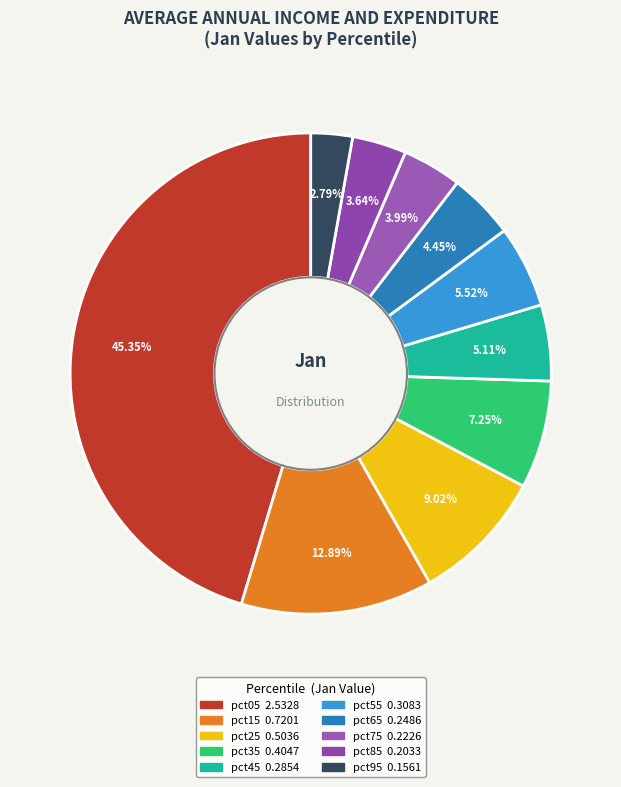

What percentage do pct05 and pct85 together represent?

49.0%